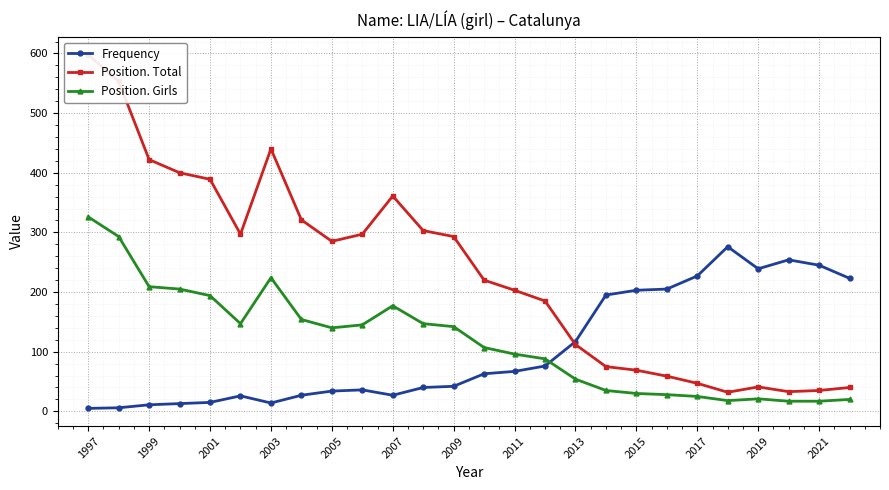

The value of Position. Girls at 1999 is 209. True or false?

True